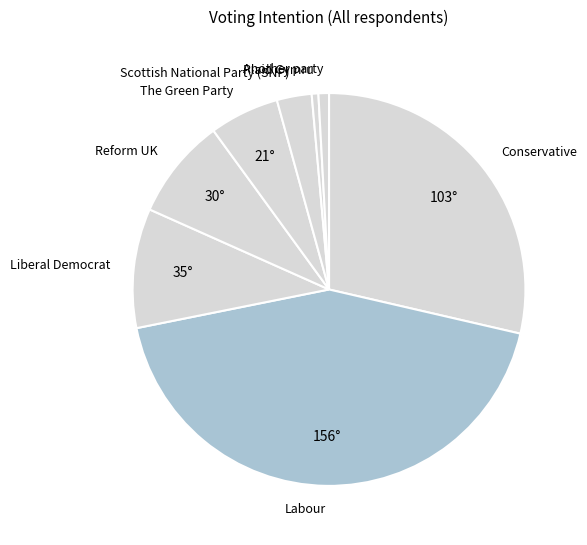

Is it true that Labour is 43% of the pie?

True